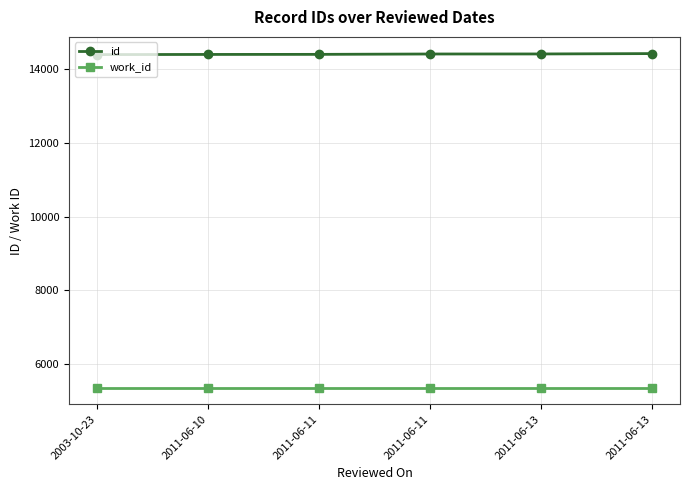

How many categories are shown in the chart?

6